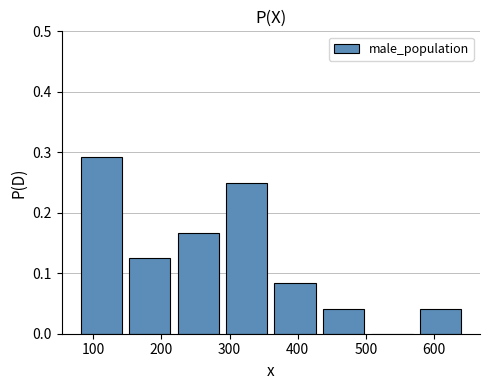

Which range on the x-axis has the tallest bar?

80 to 150